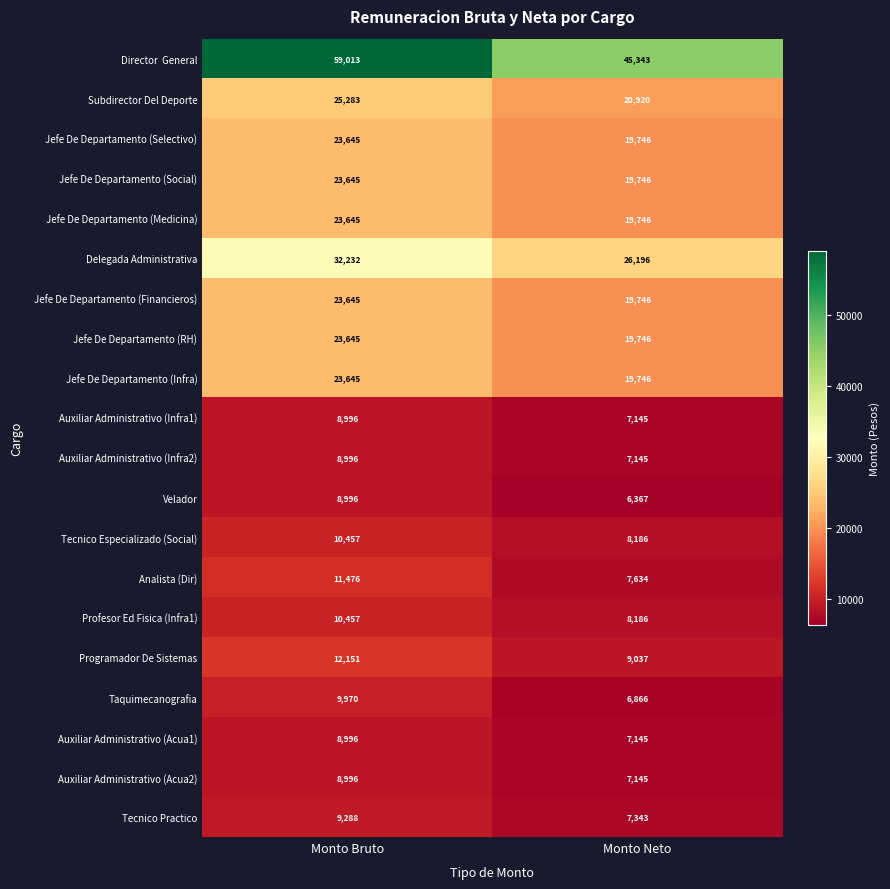

What is the greatest value displayed?

59013